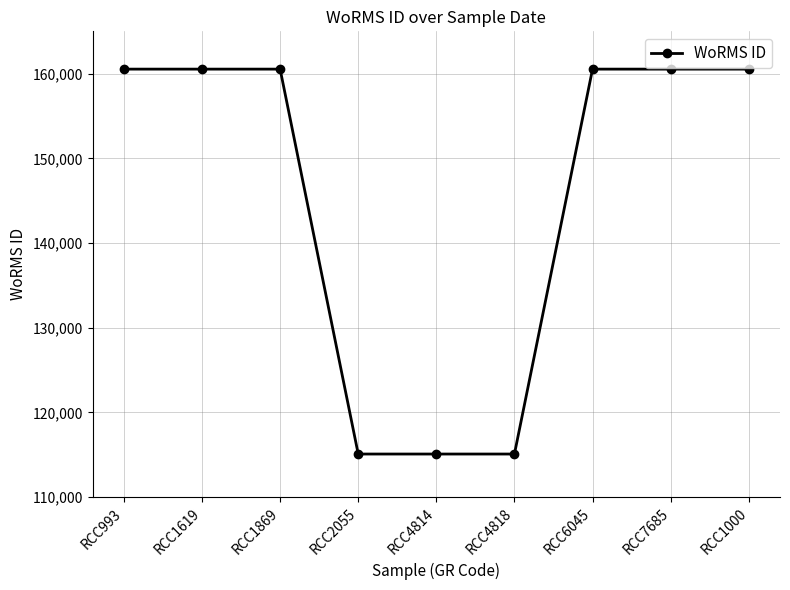

What is the value of the 5th point from the left?

115088